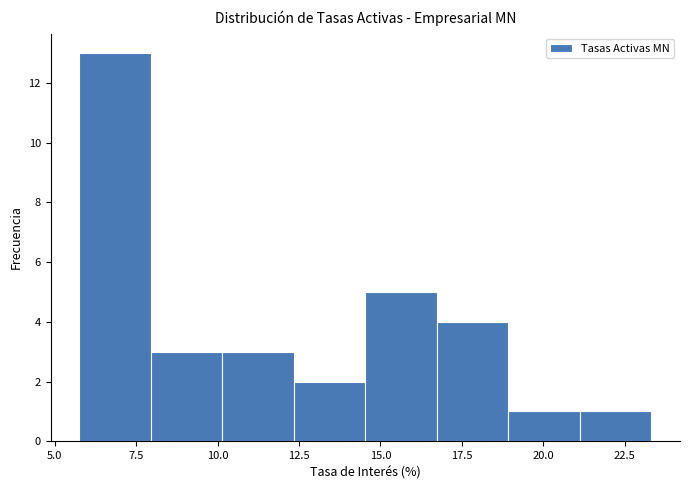

Reading left to right, transcribe this chart: for each bar, give the range it covers on the x-axis and its height. Neither the bar edges nor the heights are printed on the chart, so give them approximately, as read against the axes.

6.0 to 8.0: 13
8.0 to 10.0: 3
10.0 to 12.5: 3
12.5 to 14.5: 2
14.5 to 16.5: 5
16.5 to 19.0: 4
19.0 to 21.0: 1
21.0 to 23.5: 1